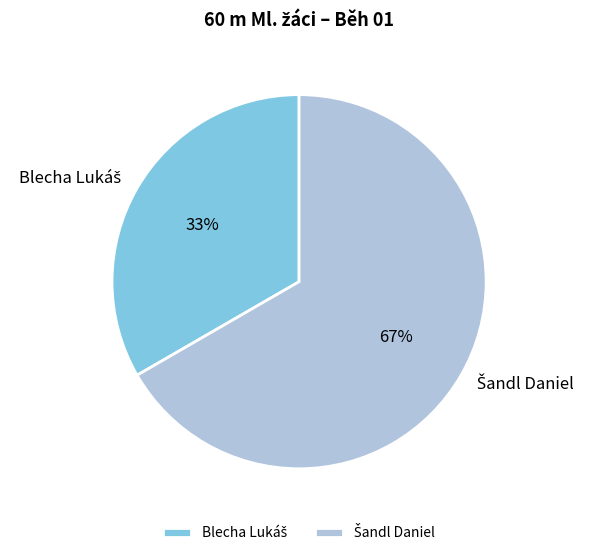

Is there any slice that represents more than half of the pie?

Yes